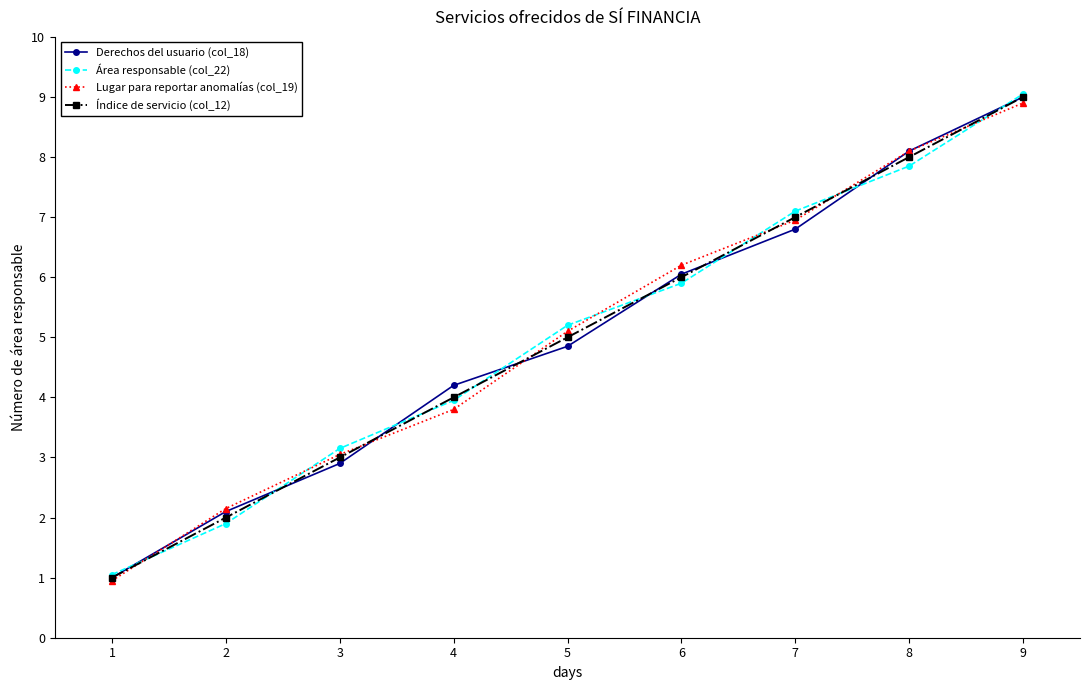

At how many categories does at least one series exceed 4?

6